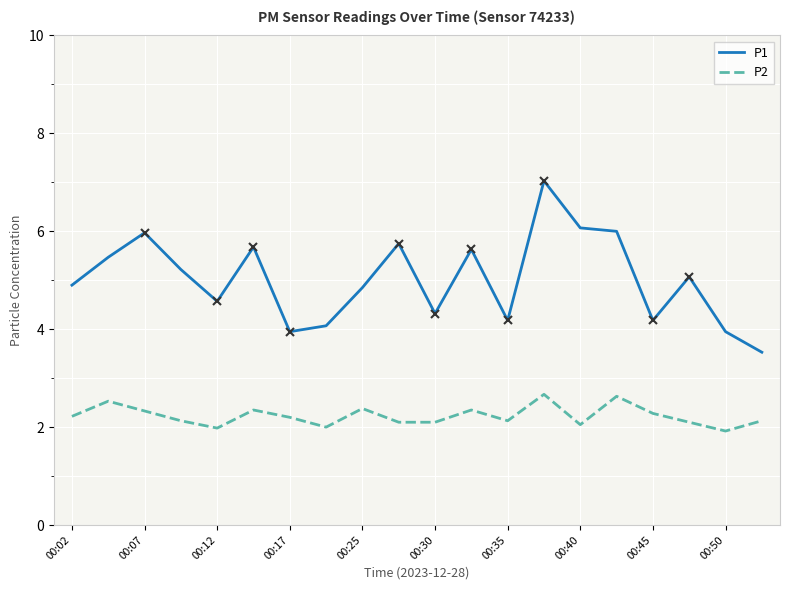

Which series has the largest range (max minus min)?

P1